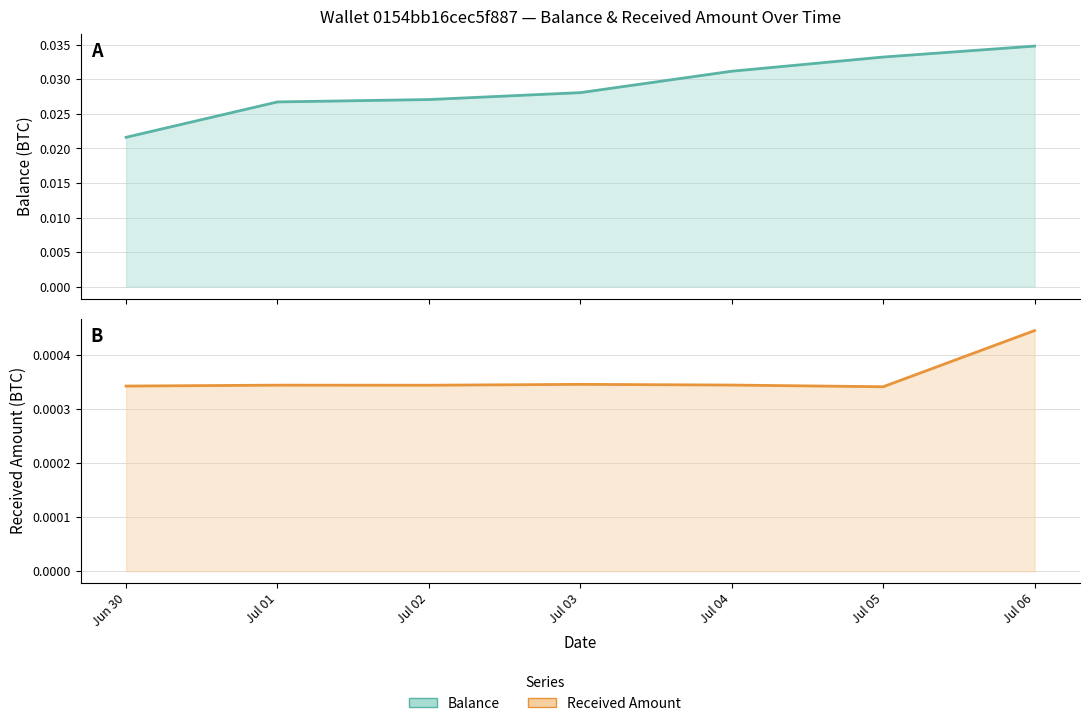

What is the label of the 4th point from the right?

Jul 03